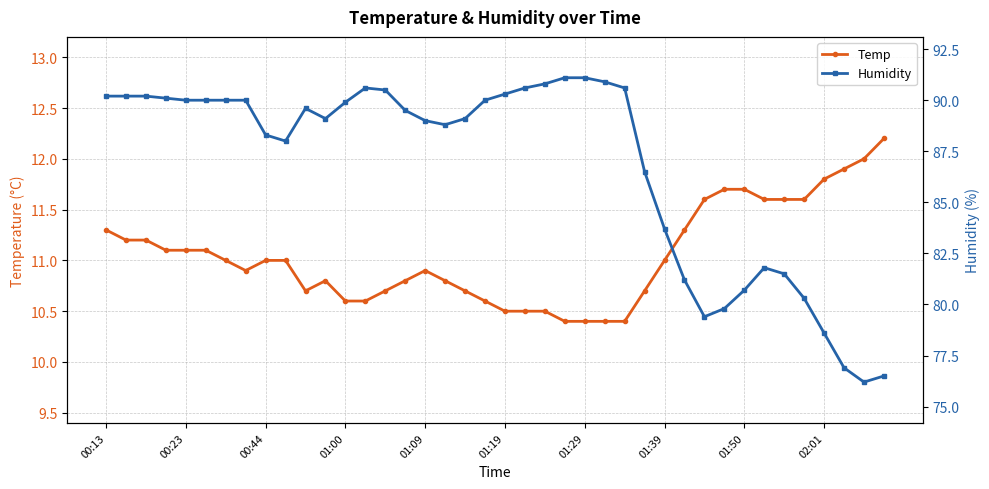

Is it true that Temp equals 3.7 at 00:44?

False